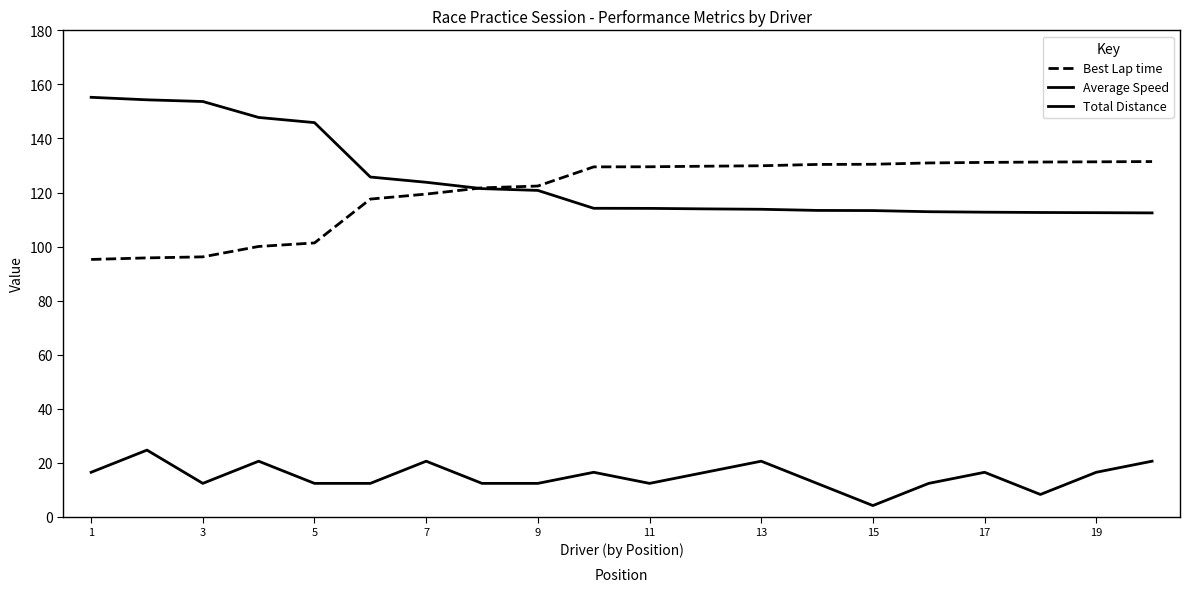

What is the maximum value shown in the chart?

155.2